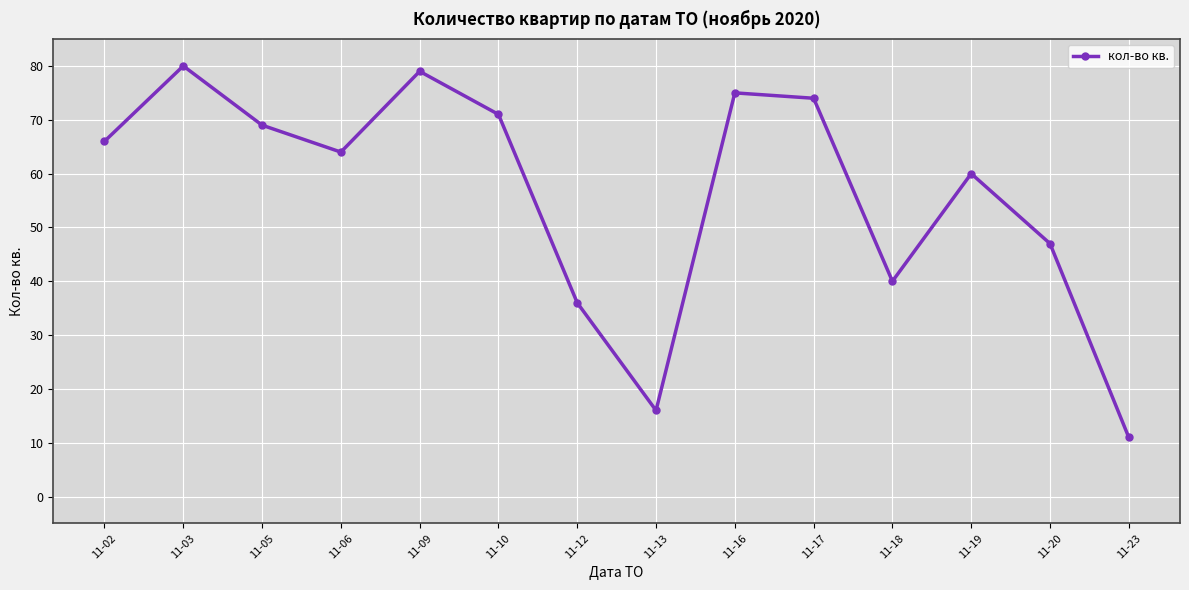

Which has a higher value, 11-06 or 11-03?

11-03